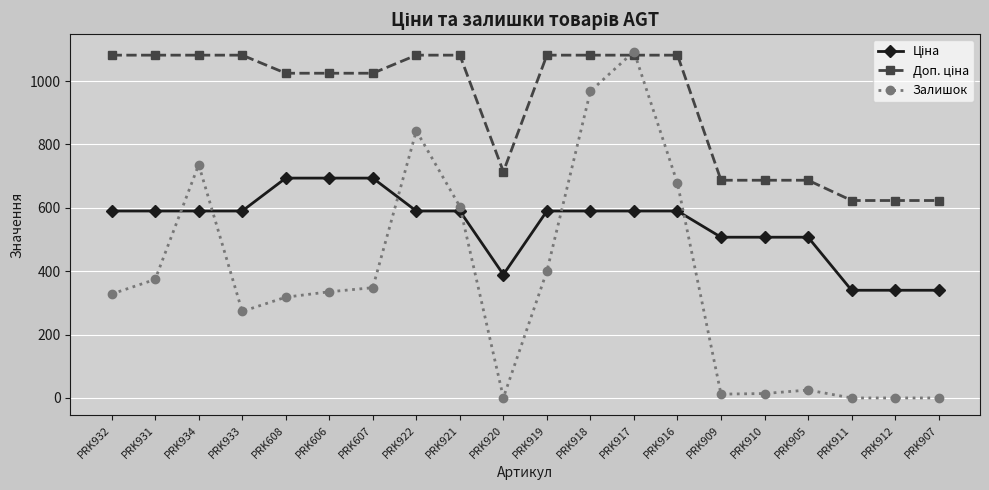

What is the difference between the highest and lowest values at PRK905?

662.0